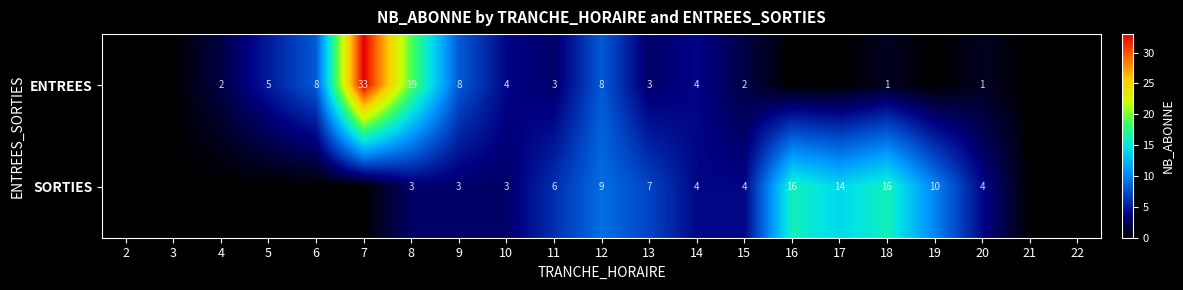

Rank the series at 9 from lowest to highest value.

SORTIES, ENTREES